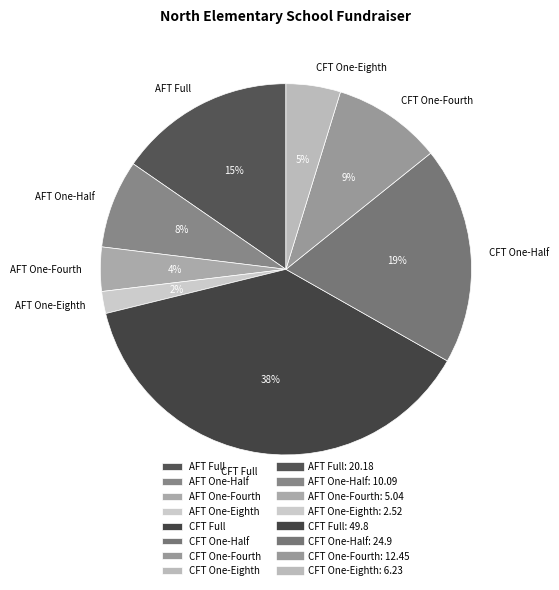

Which category has the smallest portion of the pie?

AFT One-Eighth